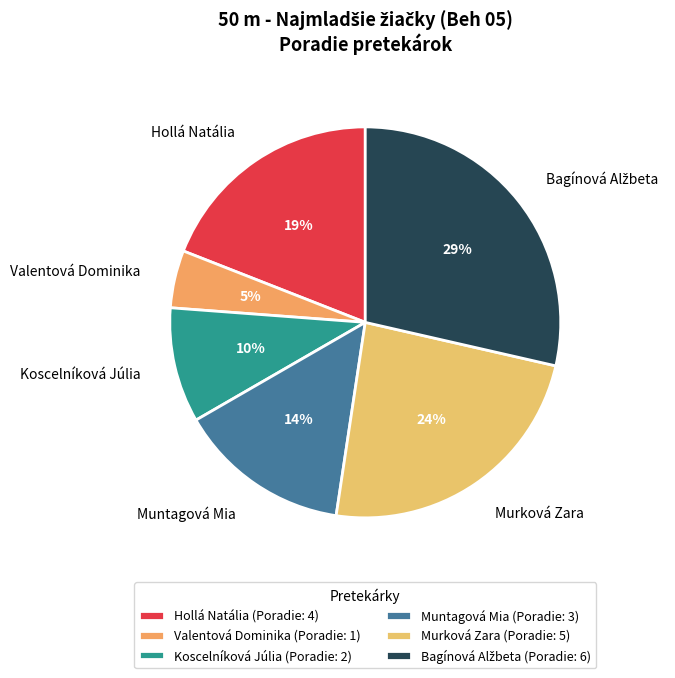

To the nearest percent, what is the average slice percentage?

17%